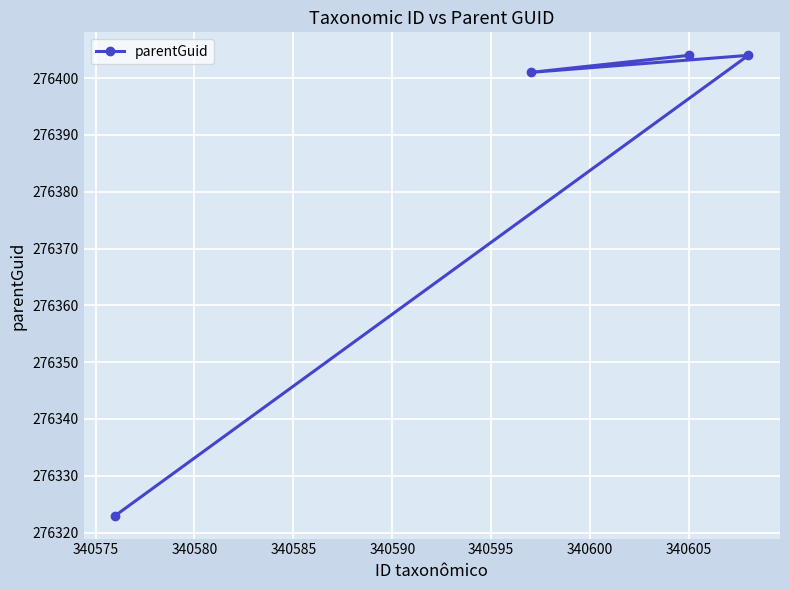

What is the value of the 3rd point from the left?

276404